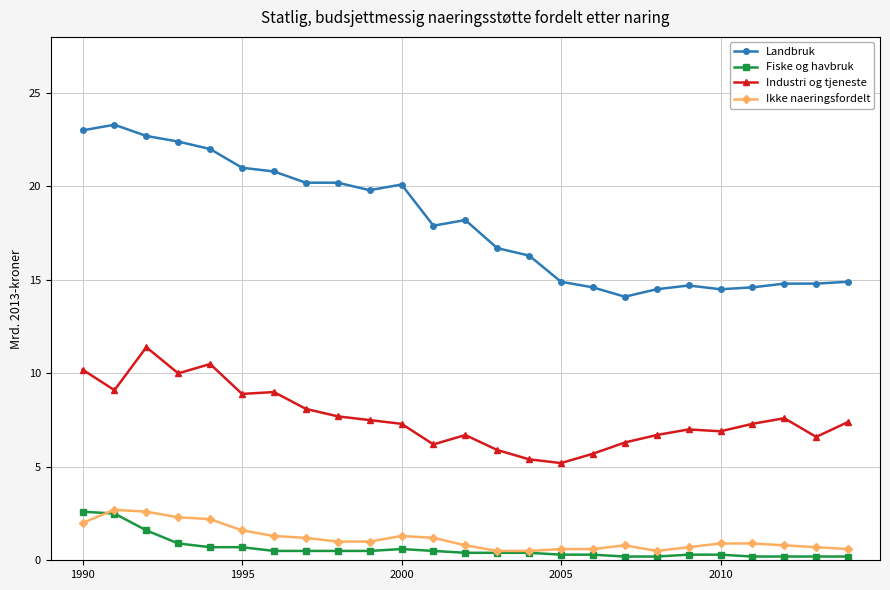

Which series has the largest range (max minus min)?

Landbruk